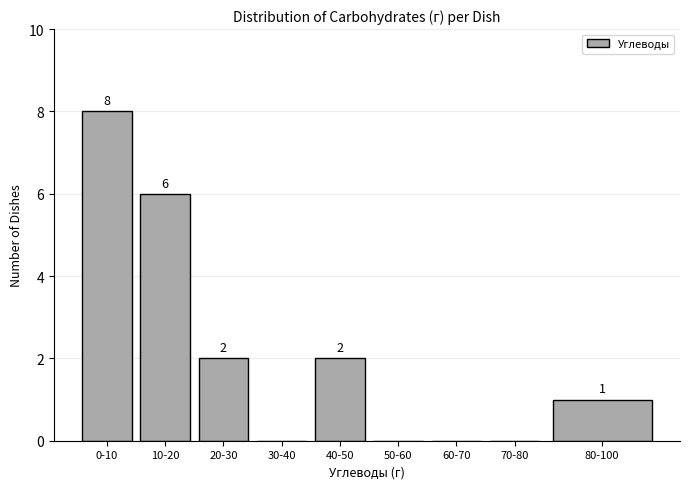

Reading right to left, extract all data points from this chart.

80-100=1	70-80=0	60-70=0	50-60=0	40-50=2	30-40=0	20-30=2	10-20=6	0-10=8